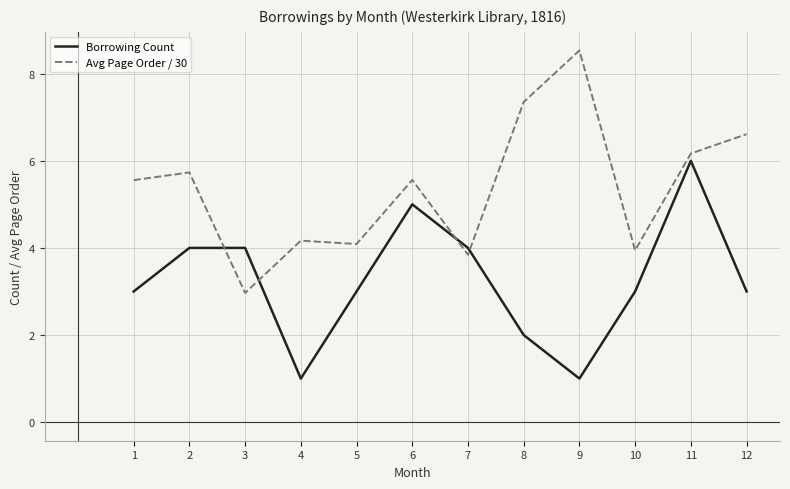

True or false: Avg Page Order / 30 and Borrowing Count intersect in this chart.

True